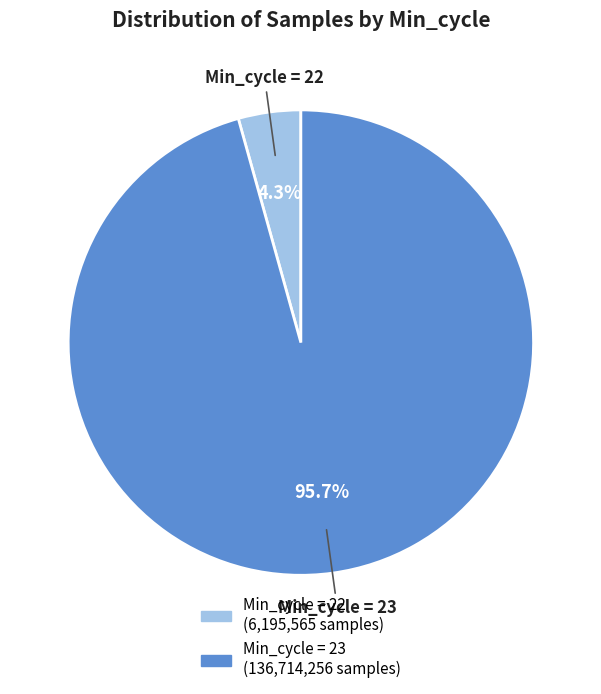

Is there any slice that represents more than half of the pie?

Yes